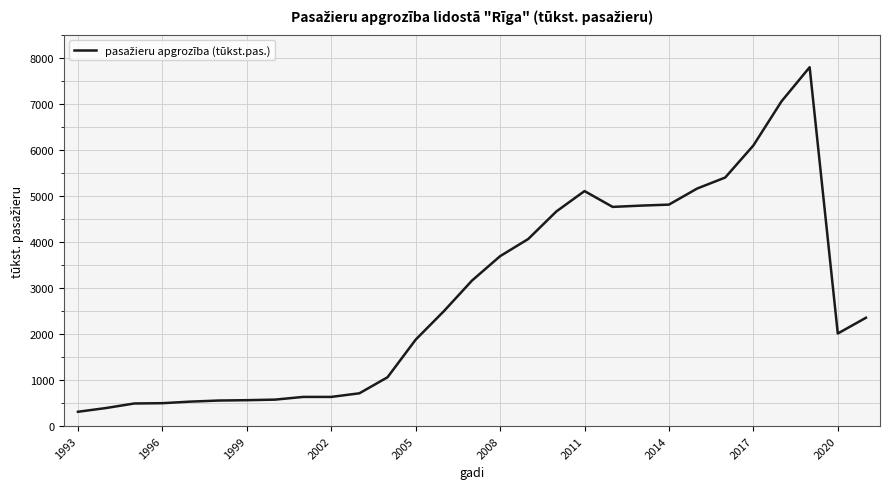

What is the difference between the maximum and minimum values?

7486.8